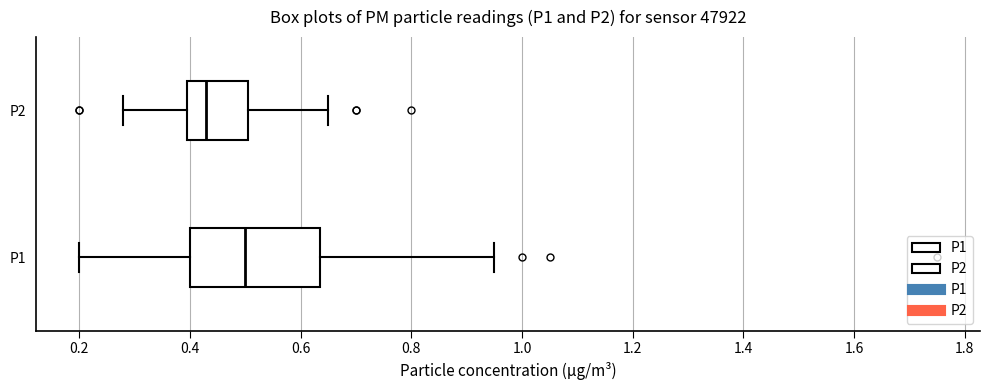

Which box has the furthest to the left median line?

P2